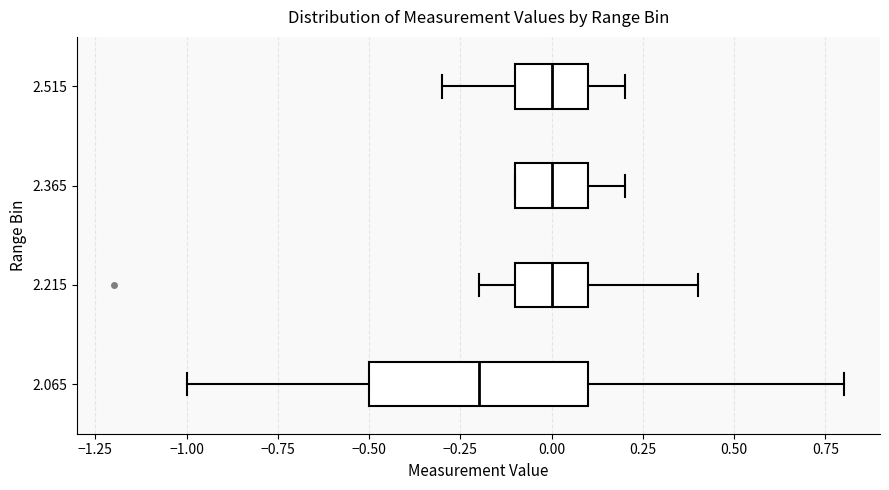

Where does the median line of the box at y = 2.365 sit on the x-axis? The values are not printed on the chart, so give them approximately, as read against the axis.

0.0